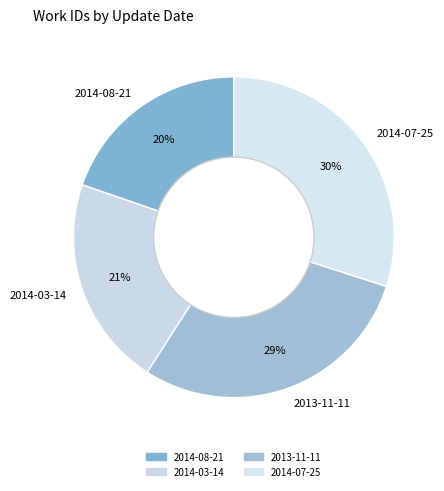

Which category has the biggest portion of the pie?

2014-07-25